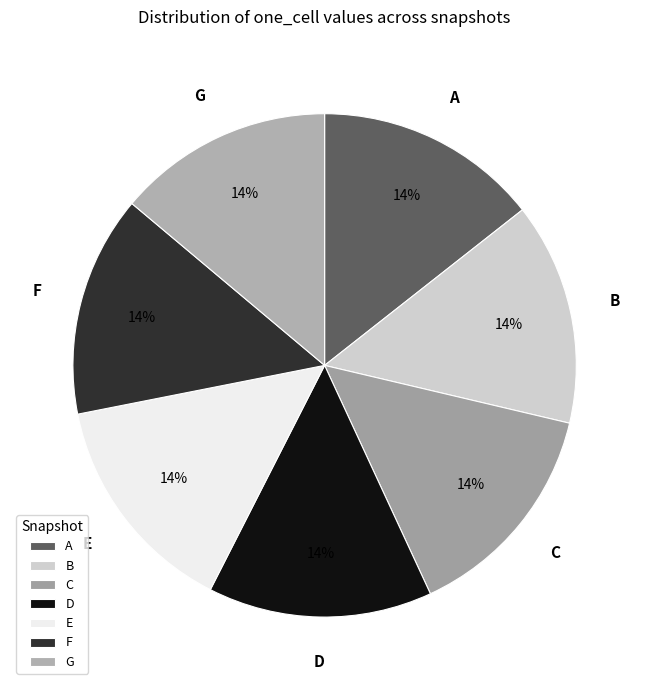

Does D account for over 50% of the chart?

No